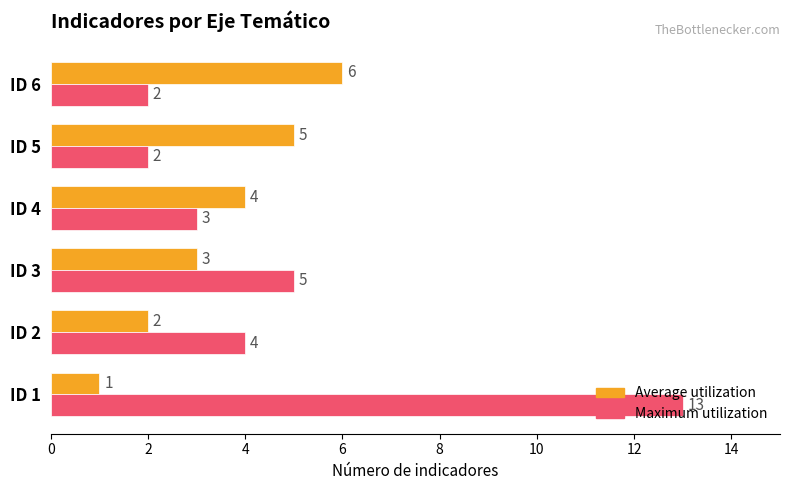

What are all the series names shown in the legend?

Average utilization, Maximum utilization